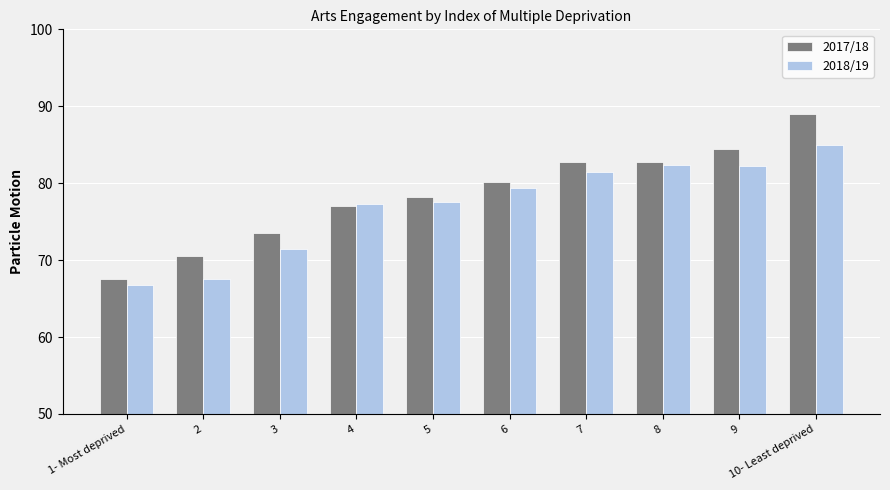

List the series in order of their peak value, highest first.

2017/18, 2018/19